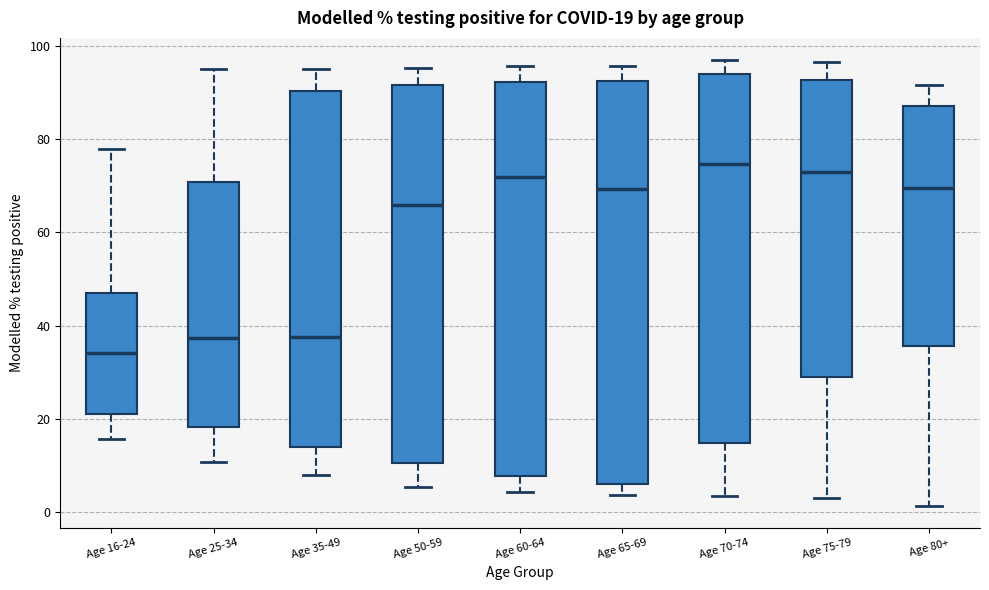

Which box is the tallest, from its lower edge to its upper edge?

Age 65-69